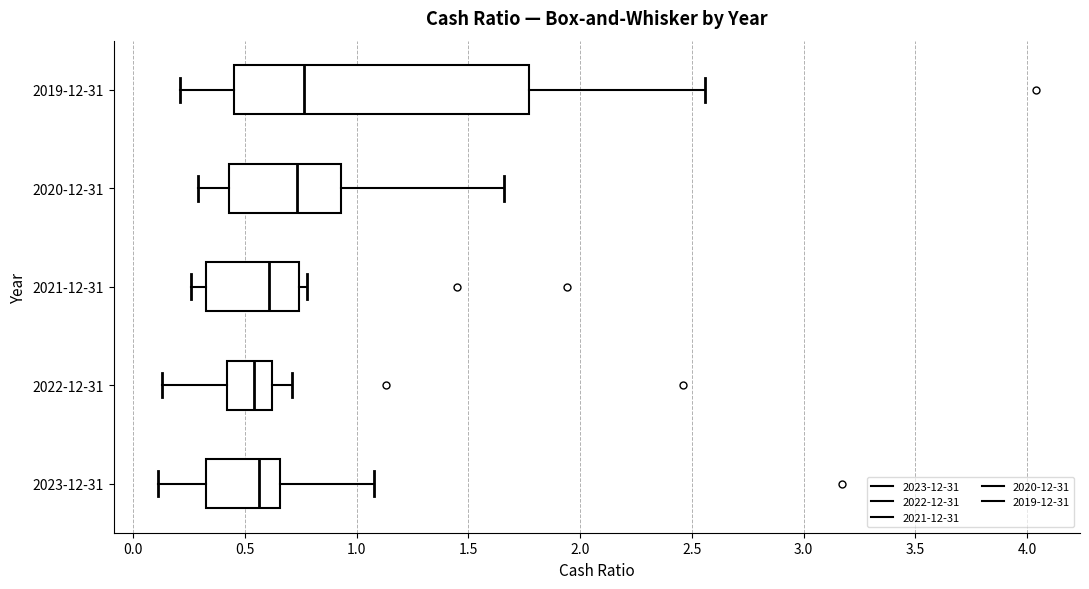

Comparing the boxes themselves (not the whiskers), which one is the widest?

2019-12-31